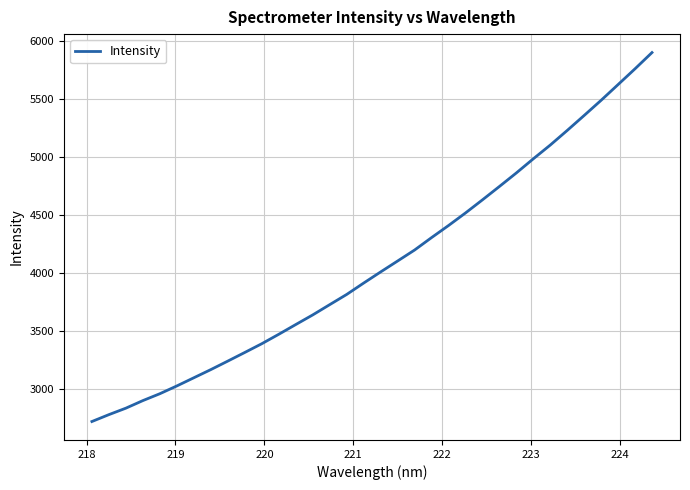

What is the minimum value shown in the chart?

2718.7